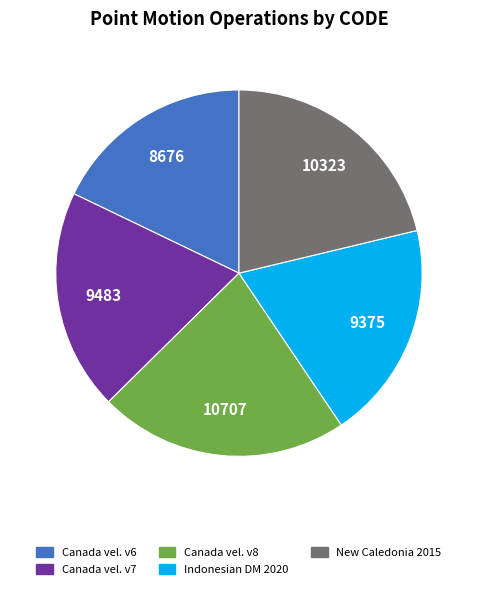

Is it true that Indonesian DM 2020 is 19% of the pie?

True